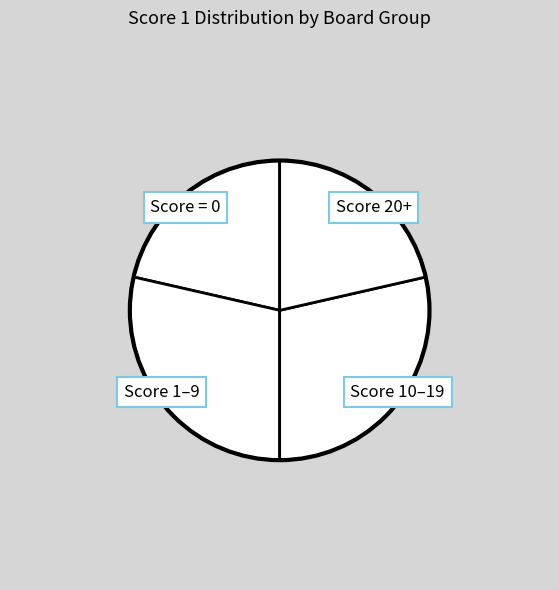

Is there a majority slice in this chart?

No